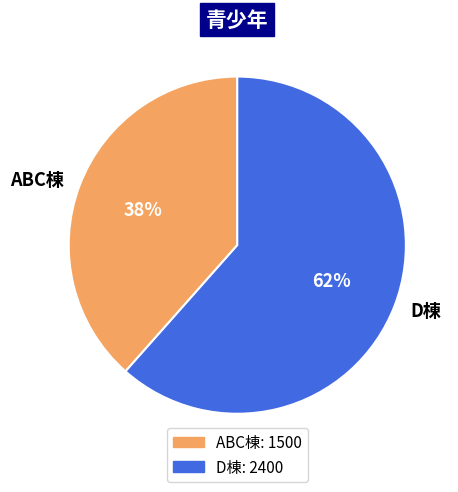

How many slices are in this pie chart?

2